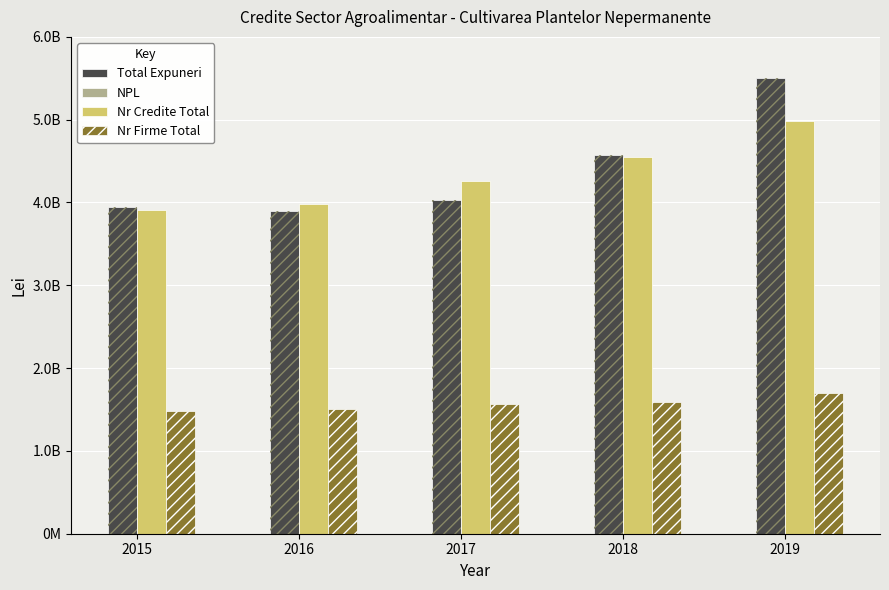

What is the maximum value shown in the chart?

5500628830